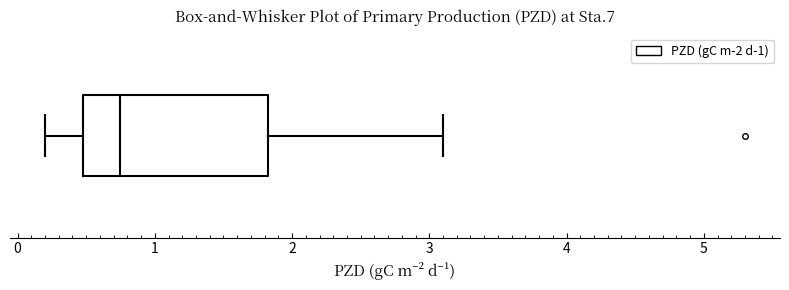

Read this box plot against the x-axis: the position of the median line, the range covered by the box, and the ends of both whiskers. The values are not printed on the chart, so give them approximately, as read against the axis.

median 0.8, box 0.5 to 1.8, whiskers 0.2 to 3.1